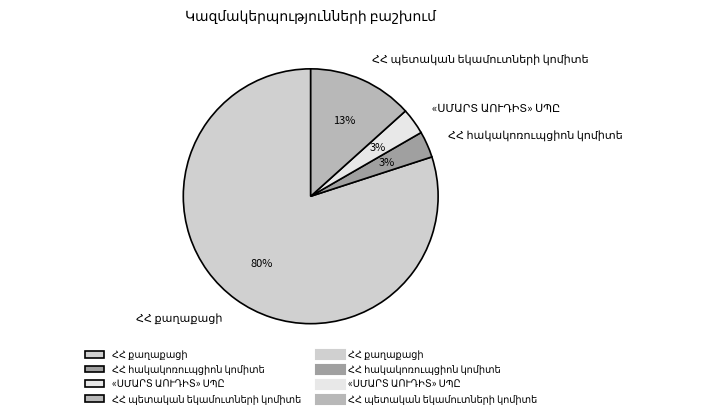

Is there a majority slice in this chart?

Yes